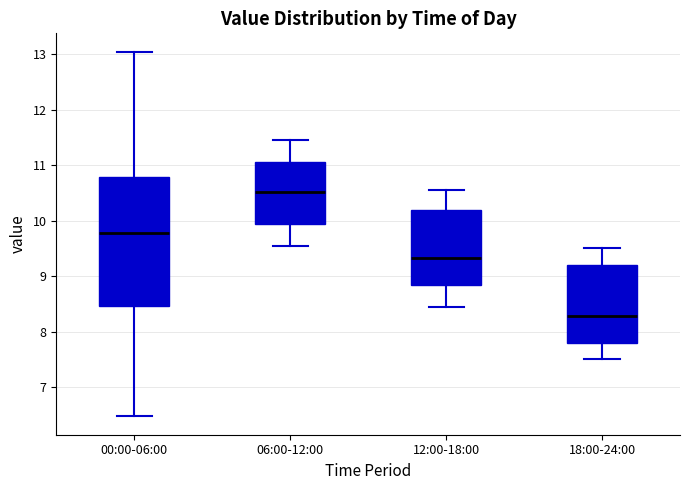

Reading left to right, transcribe this box plot: for each box, give where its median line is, the range the box spans, and where its two whiskers end, as read against the y-axis. The values are not printed on the chart, so give them approximately, as read against the axis.

00:00-06:00: median 9.8, box 8.5 to 10.8, whiskers 6.5 to 13.1
06:00-12:00: median 10.5, box 9.9 to 11.1, whiskers 9.6 to 11.5
12:00-18:00: median 9.3, box 8.8 to 10.2, whiskers 8.5 to 10.6
18:00-24:00: median 8.3, box 7.8 to 9.2, whiskers 7.5 to 9.5